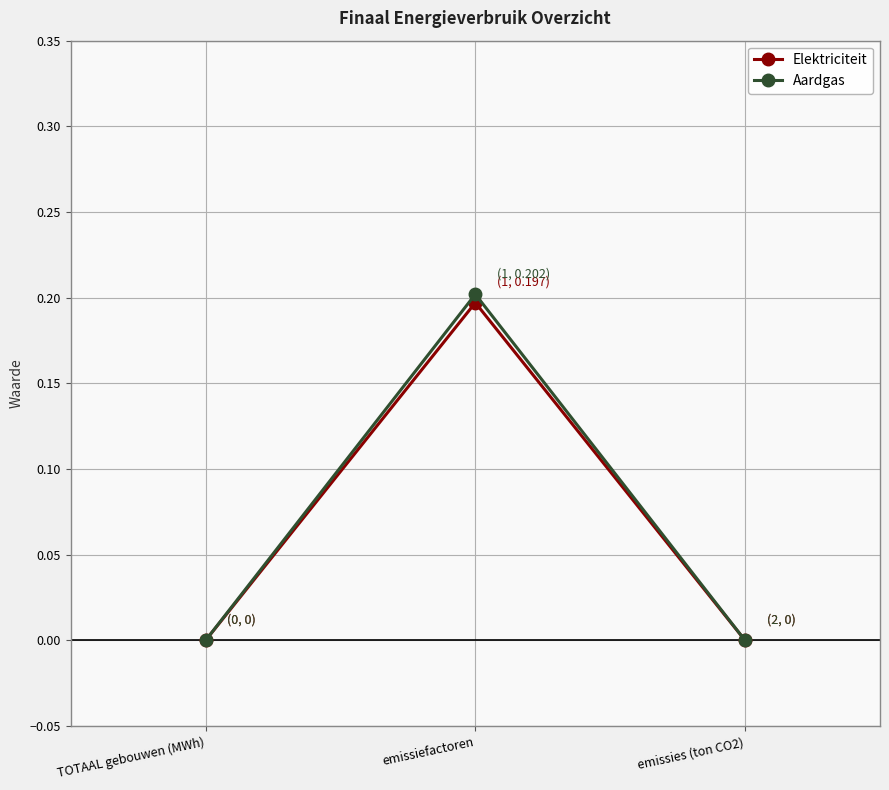

Is it true that Elektriciteit equals 0.0 at emissies (ton CO2)?

True